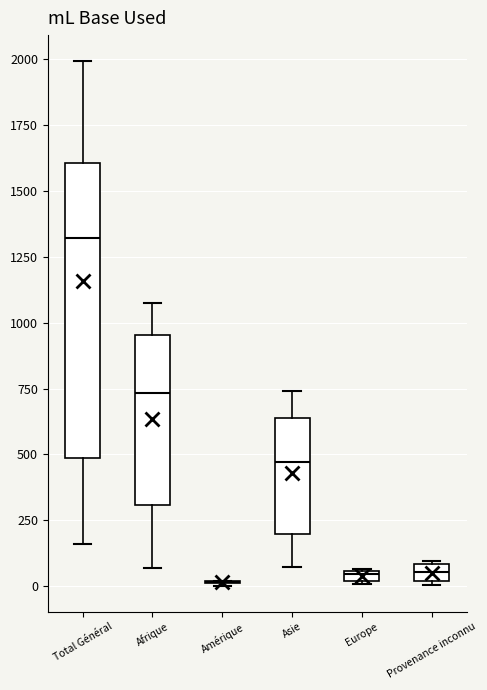

Where is the lower edge of the box for Europe on the y-axis? The values are not printed on the chart, so give them approximately, as read against the axis.

0